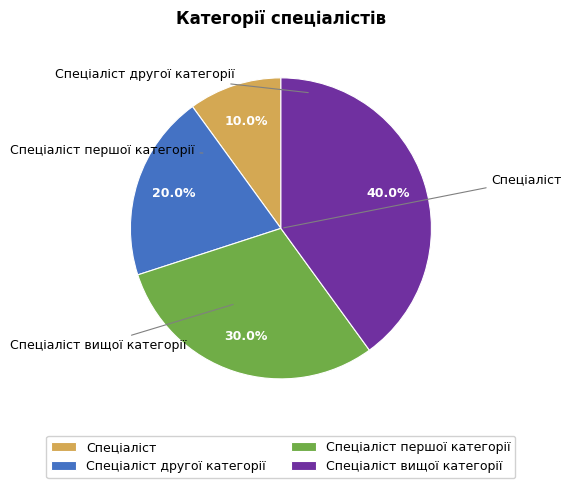

How many slices are in this pie chart?

4